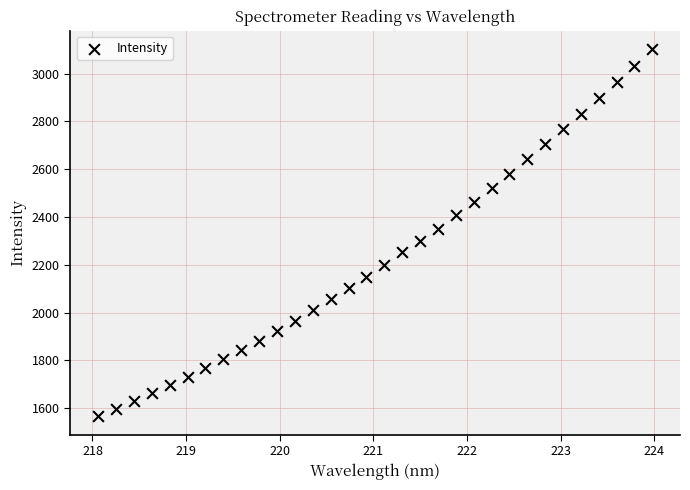

What is the range of X values (max minus min)?

5.9